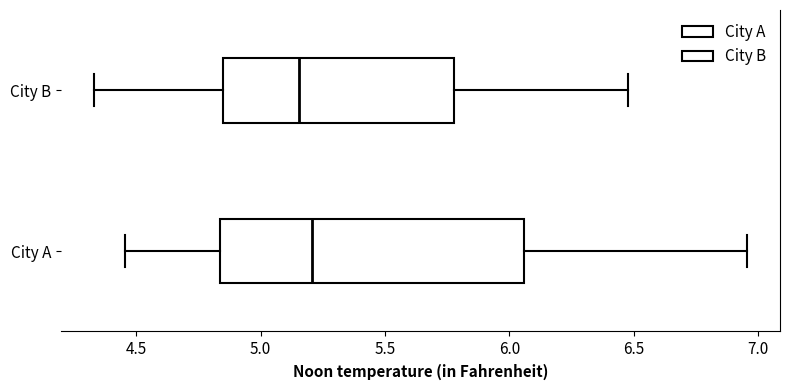

Which box has the furthest to the left median line?

City B